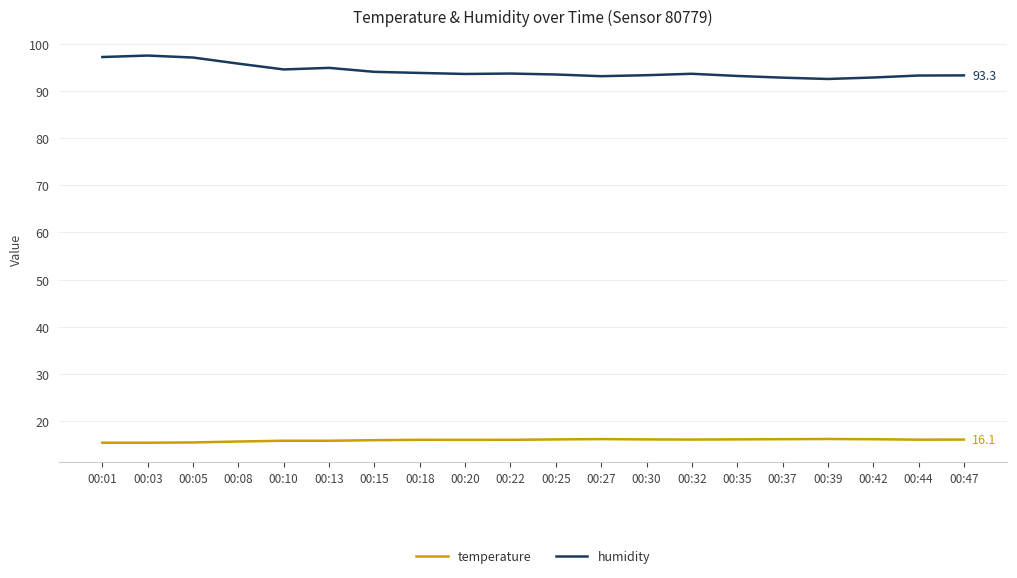

List the series in order of their overall mean, lowest first.

temperature, humidity